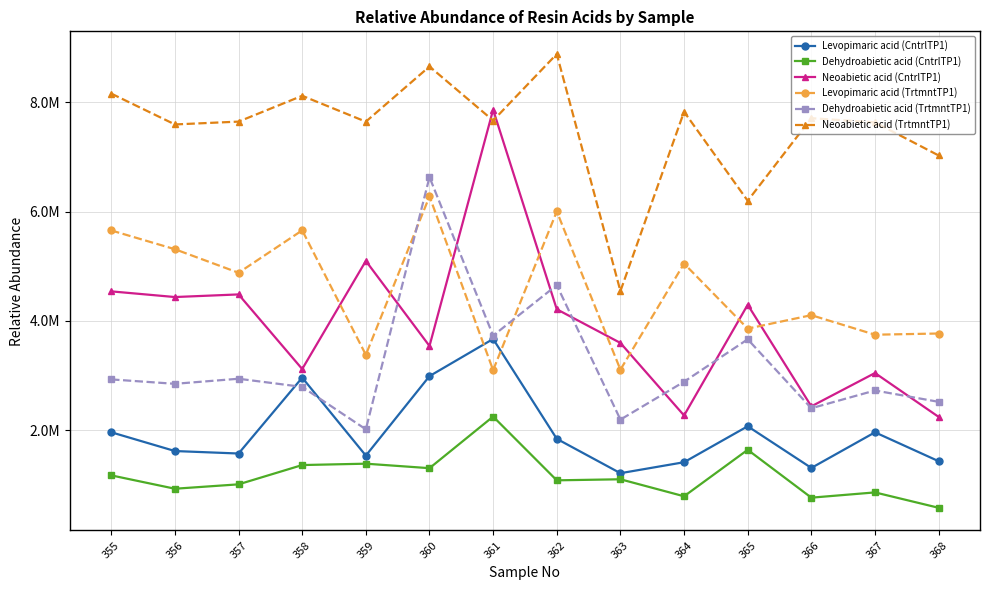

What are all the series names shown in the legend?

Levopimaric acid (CntrlTP1), Dehydroabietic acid (CntrlTP1), Neoabietic acid (CntrlTP1), Levopimaric acid (TrtmntTP1), Dehydroabietic acid (TrtmntTP1), Neoabietic acid (TrtmntTP1)